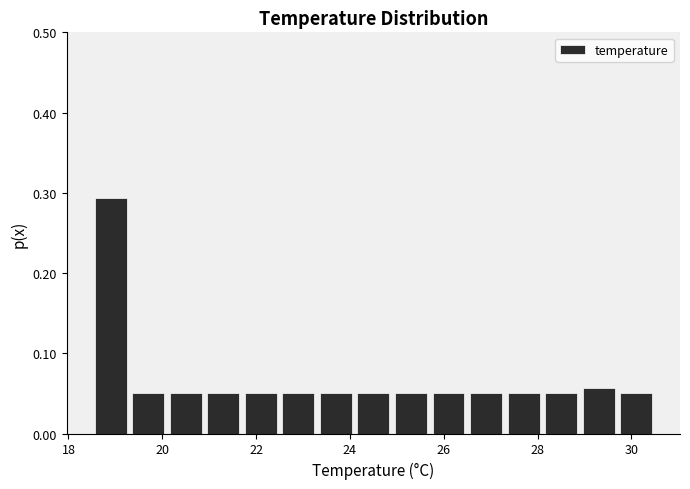

Reading left to right, transcribe this chart: for each bar, give the range it covers on the x-axis and its height. Neither the bar edges nor the heights are printed on the chart, so give them approximately, as read against the axes.

18.5 to 19.3: 0.29
19.3 to 20.1: 0.05
20.1 to 20.9: 0.05
20.9 to 21.7: 0.05
21.7 to 22.5: 0.05
22.5 to 23.3: 0.05
23.3 to 24.1: 0.05
24.1 to 24.9: 0.05
24.9 to 25.7: 0.05
25.7 to 26.5: 0.05
26.5 to 27.3: 0.05
27.3 to 28.1: 0.05
28.1 to 28.9: 0.05
28.9 to 29.7: 0.06
29.7 to 30.5: 0.05